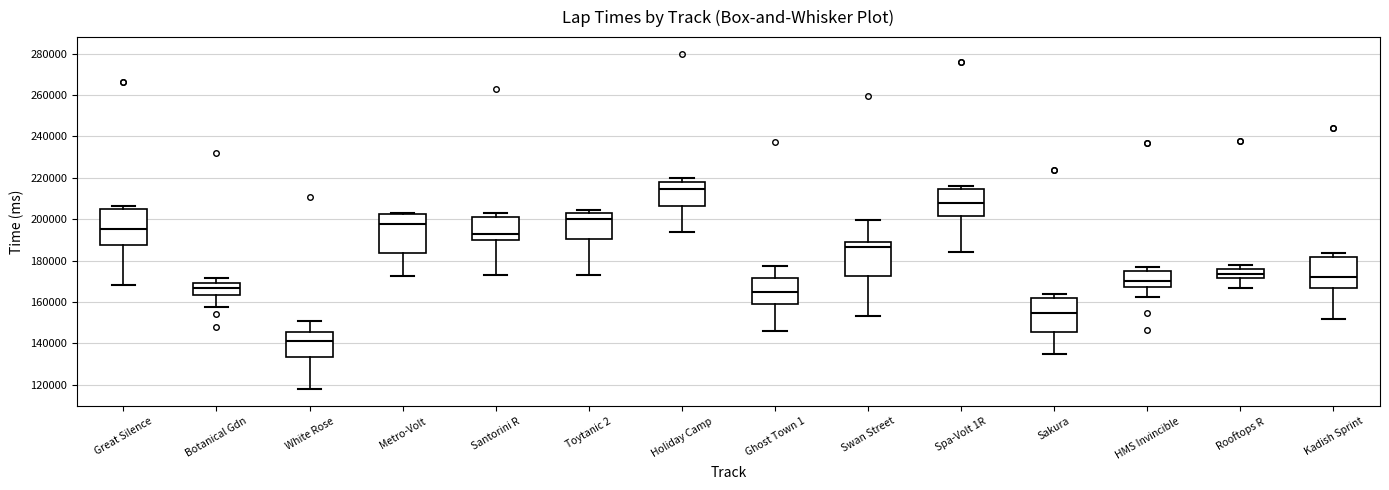

Which box's median line is the highest?

Holiday Camp